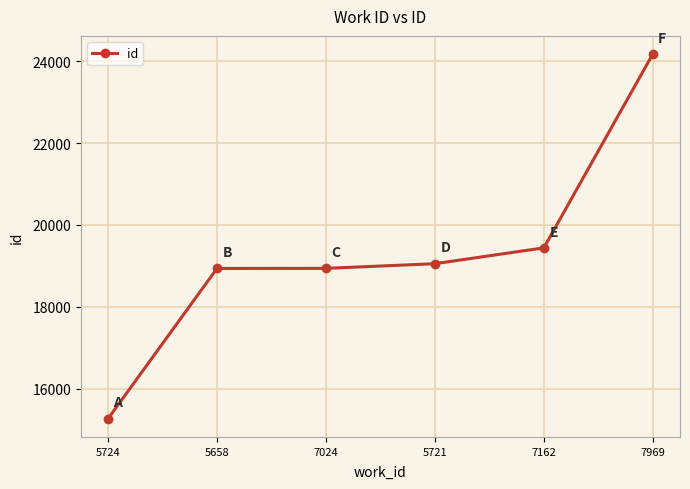

The chart shows a value of 7938 at 5721. True or false?

False